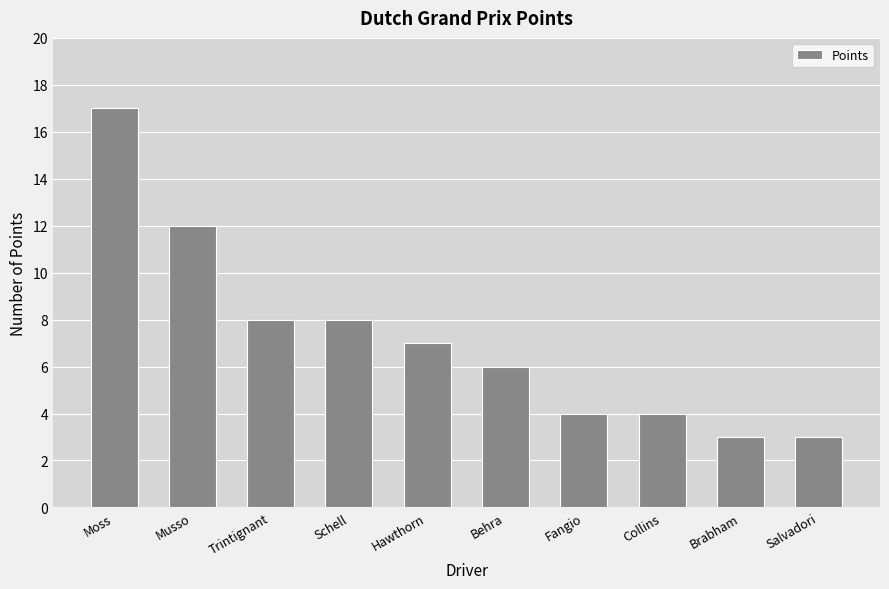

How many values are below 7?

5